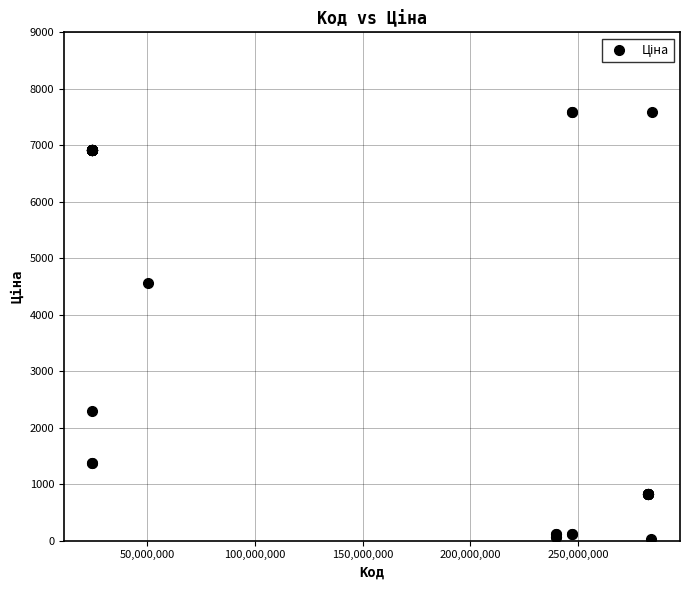

What Y value in the scatter plot is closest to 3814?

4561.9